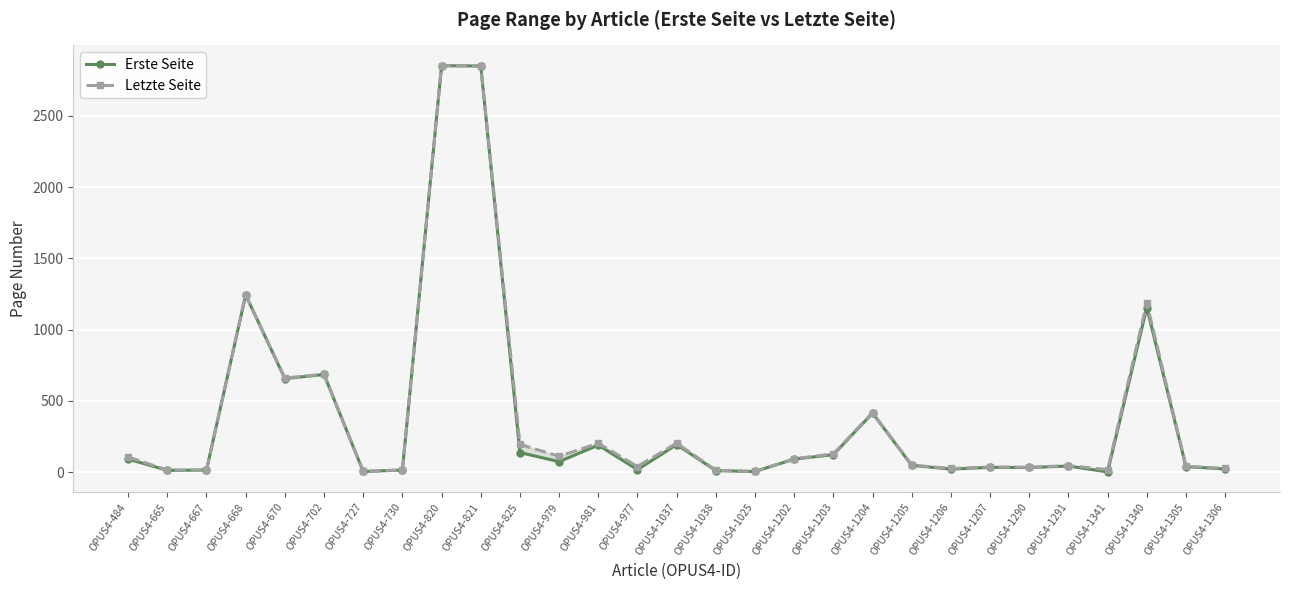

What is the sum of the Letzte Seite values at OPUS4-1290 and OPUS4-1207?

70